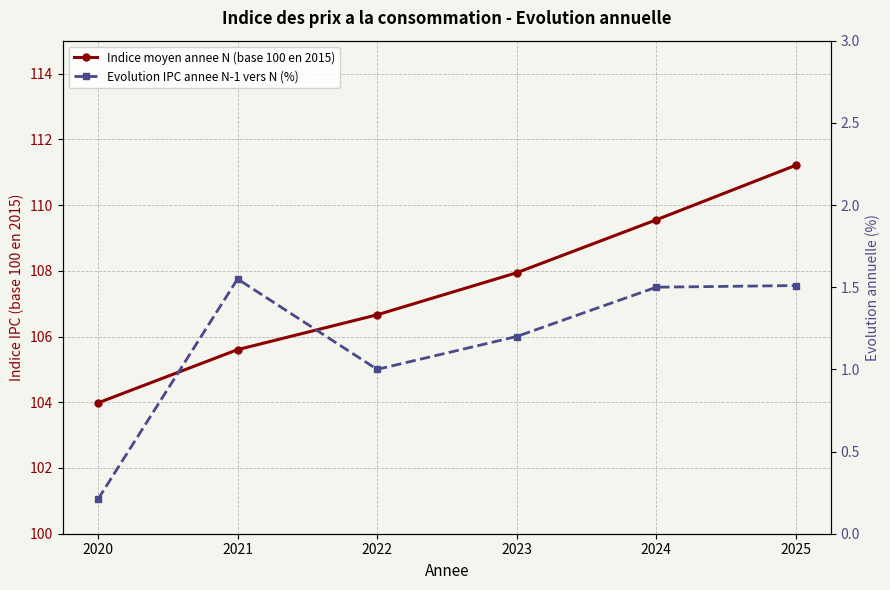

True or false: Evolution IPC annee N-1 vers N (%) and Indice moyen annee N (base 100 en 2015) intersect in this chart.

False